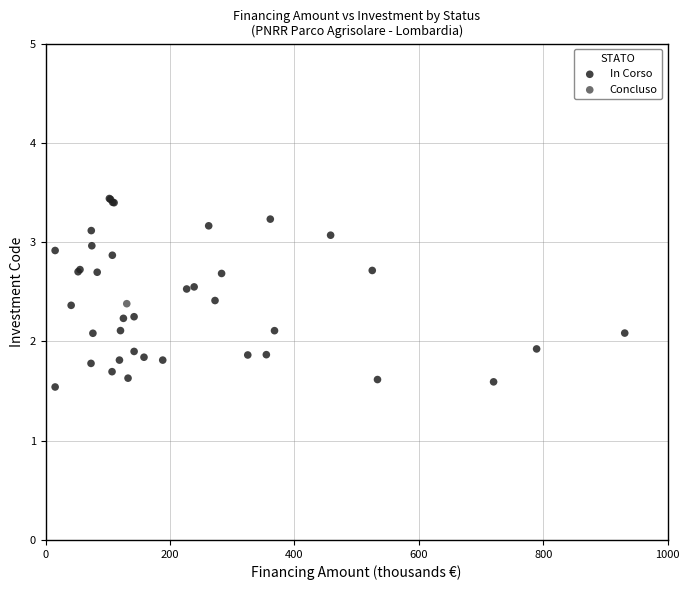

What are all the series names shown in the legend?

In Corso, Concluso